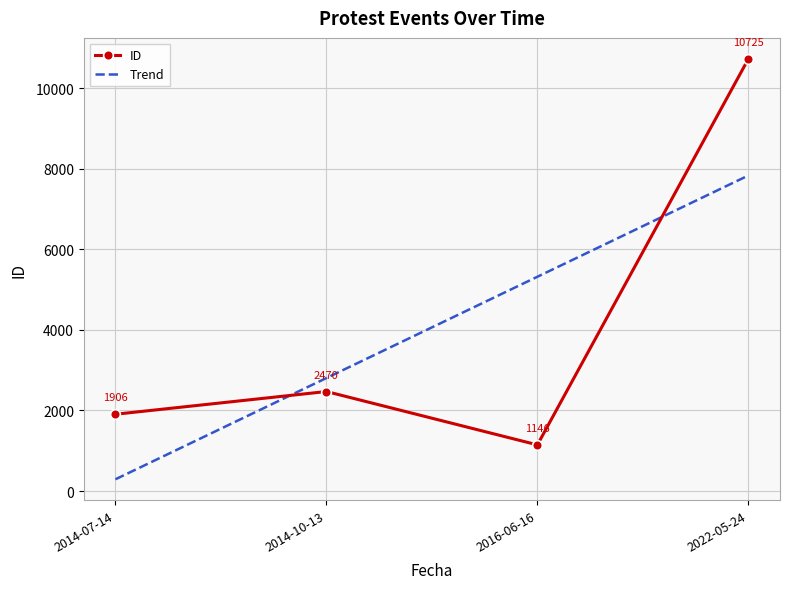

At how many categories does at least one series exceed 8323?

1